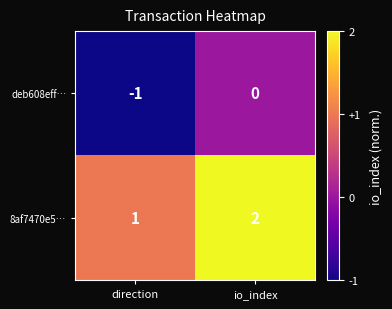

Which series has the largest total across all categories?

8af7470e5…